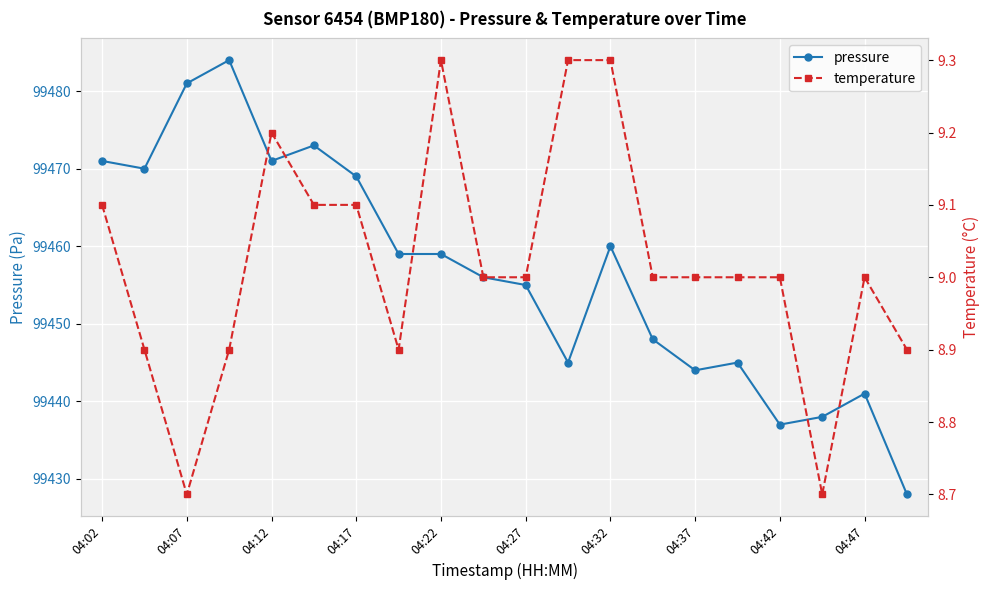

True or false: temperature and pressure intersect in this chart.

False